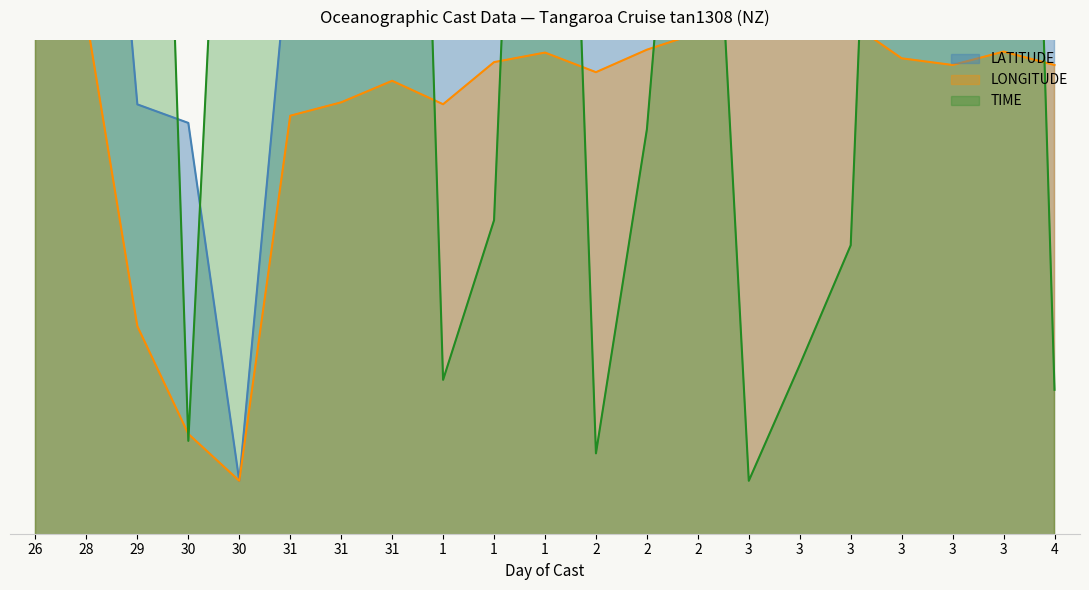

How many times do TIME and LATITUDE cross each other?

8